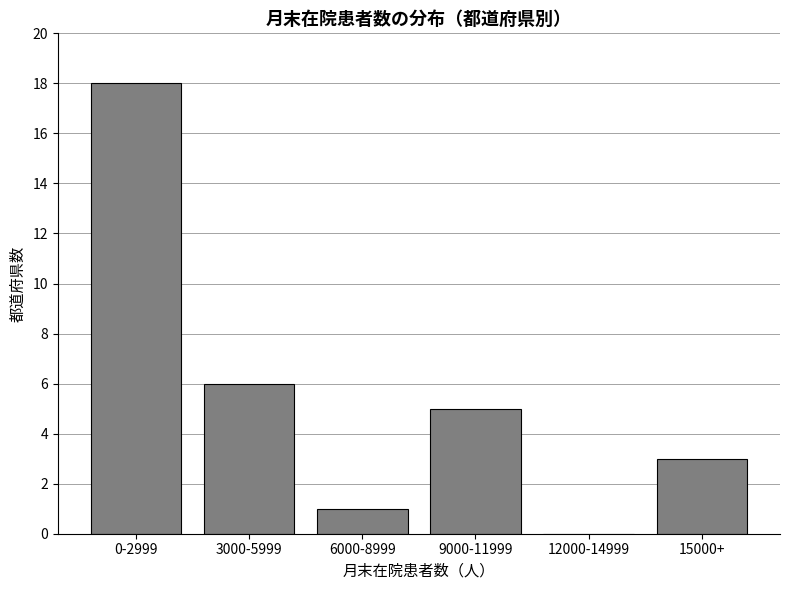

Reading left to right, what are all the values shown in this chart?

0-2999=18	3000-5999=6	6000-8999=1	9000-11999=5	12000-14999=0	15000+=3